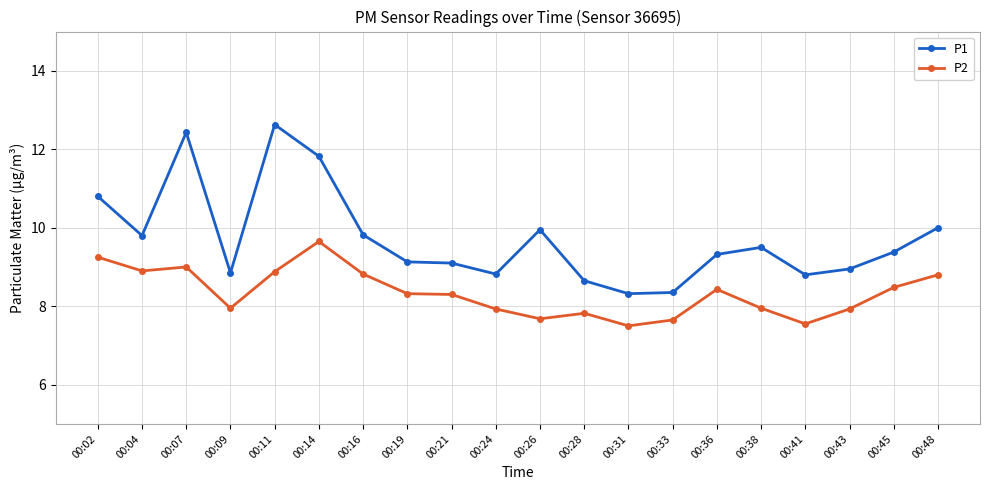

Which series has the largest total across all categories?

P1